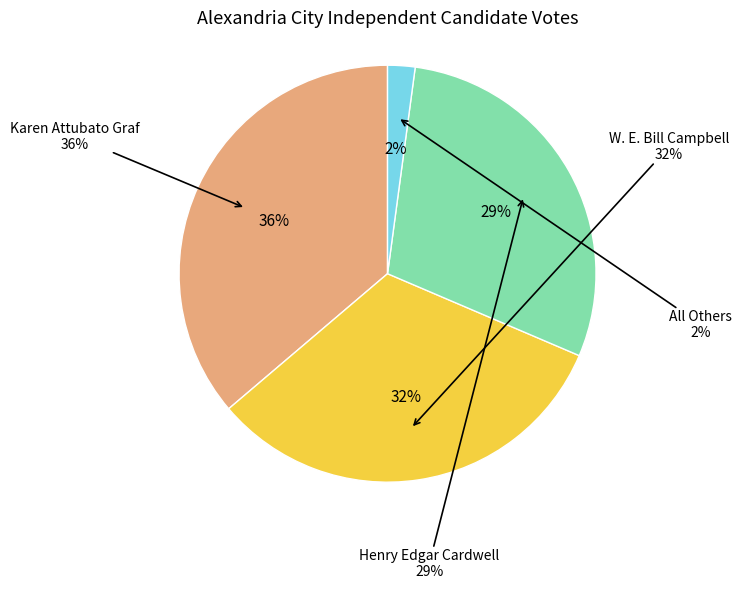

To the nearest percent, what percentage of the pie is Henry Edgar Cardwell?

29%